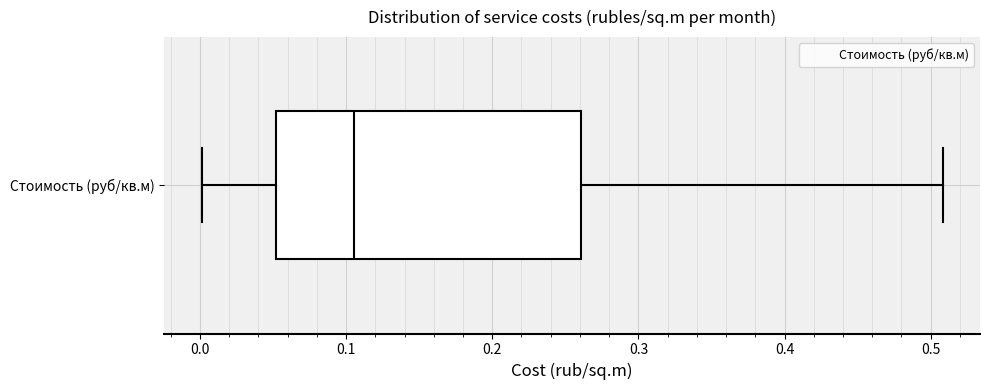

Transcribe this box plot: give where the median line is, the range the box spans, and where the two whiskers end, as read against the x-axis. The values are not printed on the chart, so give them approximately, as read against the axis.

median 0.11, box 0.05 to 0.26, whiskers 0.00 to 0.51